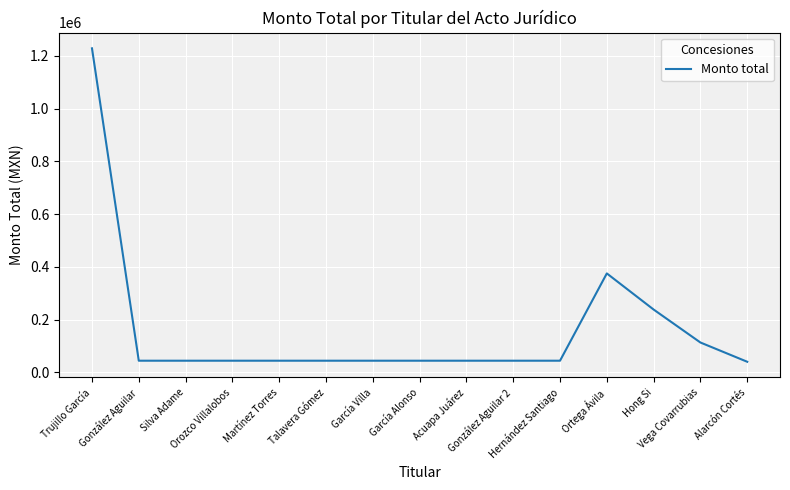

What is the greatest value displayed?

1228600